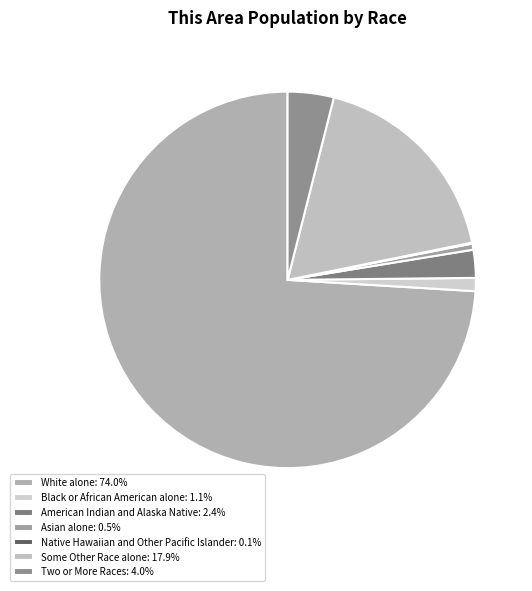

Is there any slice that represents more than half of the pie?

Yes